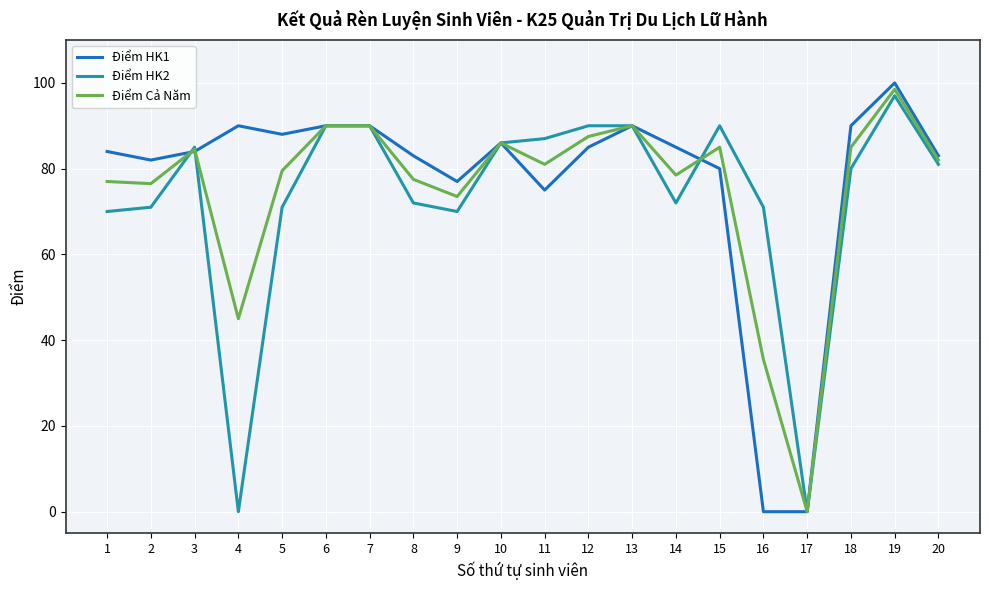

Which label corresponds to the largest value in the chart?

19